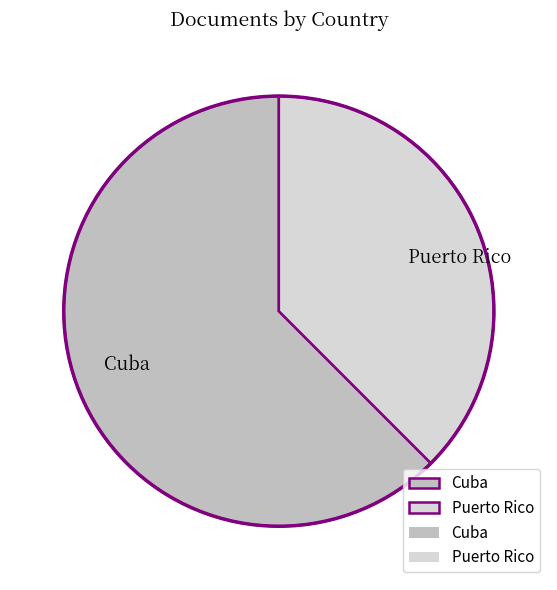

Is it true that Cuba is 54% of the pie?

False